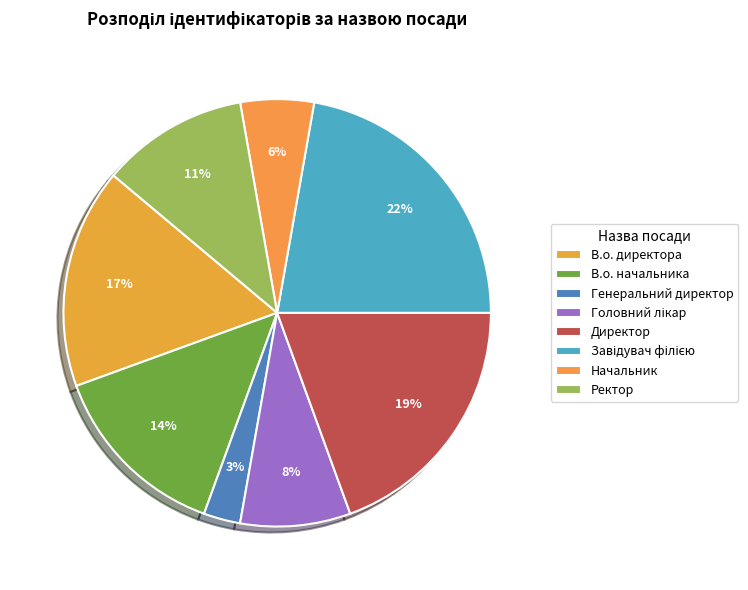

To the nearest percent, what percentage of the pie is Генеральний директор?

3%